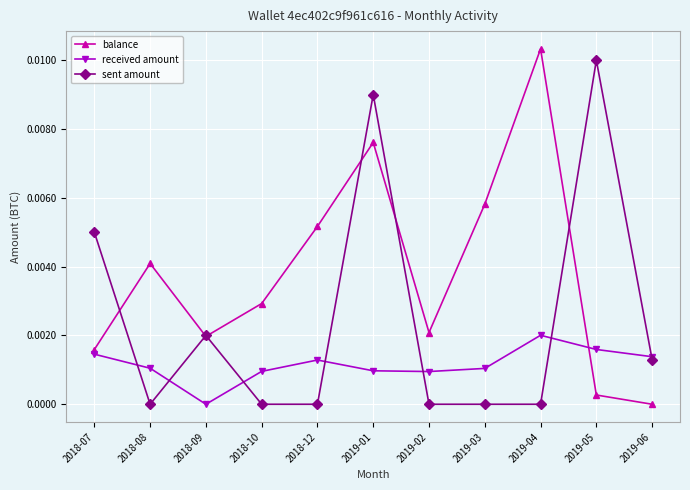

At which category is the sum across all series the highest?

2019-01